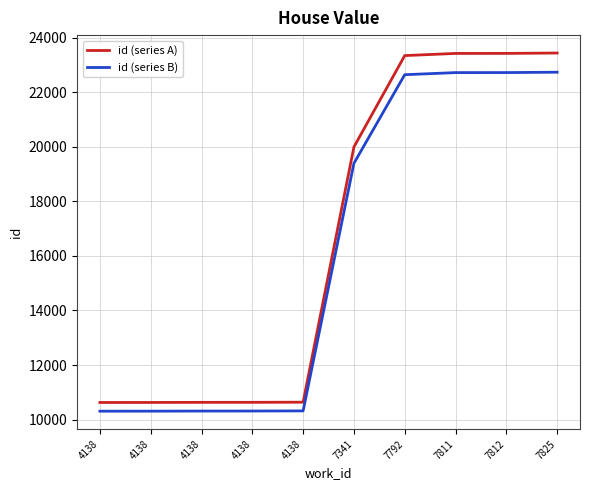

What is the sum of the id (series B) values at 4138 and 4138?

20627.0